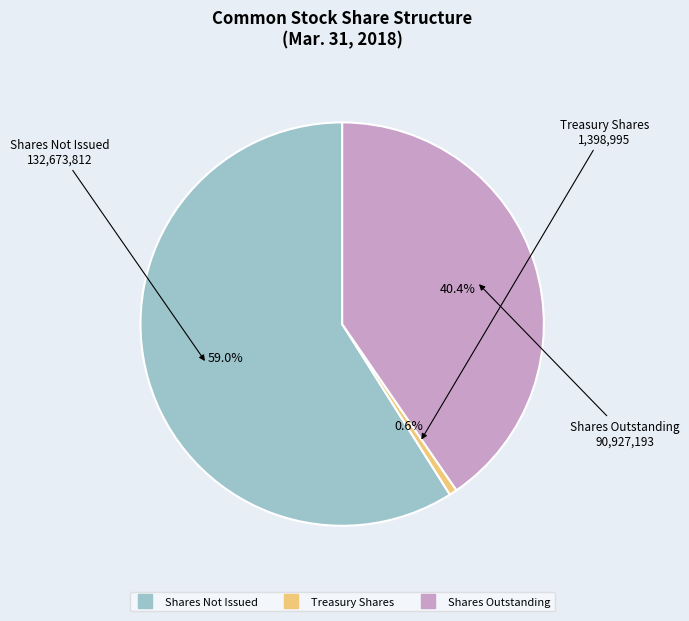

Does any single category account for the majority?

Yes